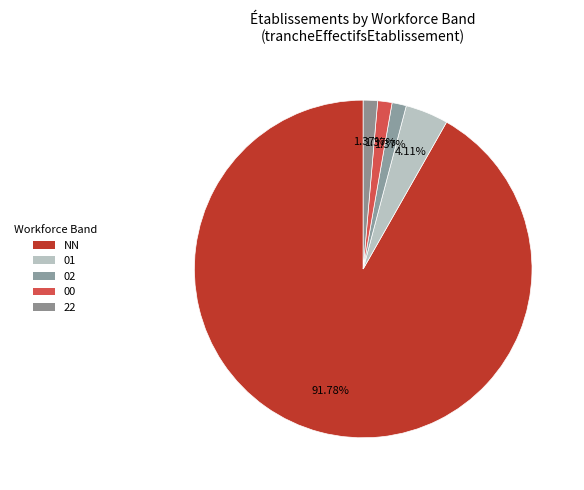

How many slices are in this pie chart?

5